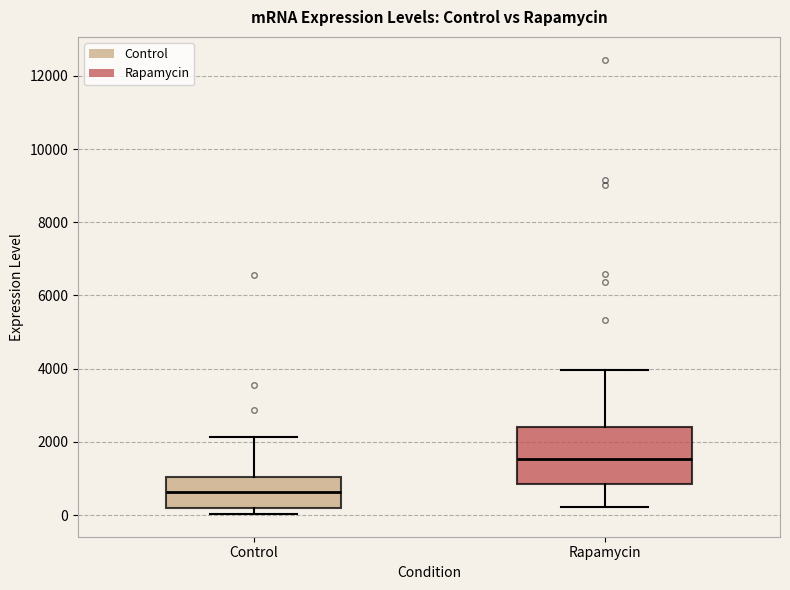

Reading left to right, read every box against the y-axis: the position of its median line, the range the box covers, and the ends of its whiskers. The values are not printed on the chart, so give them approximately, as read against the axis.

Control: median 600, box 200 to 1000, whiskers 0 to 2200
Rapamycin: median 1600, box 800 to 2400, whiskers 200 to 4000